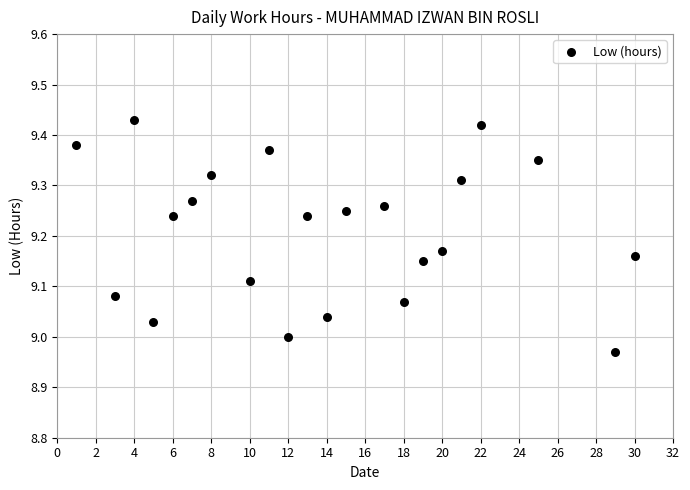

What is the range of X values (max minus min)?

29.0